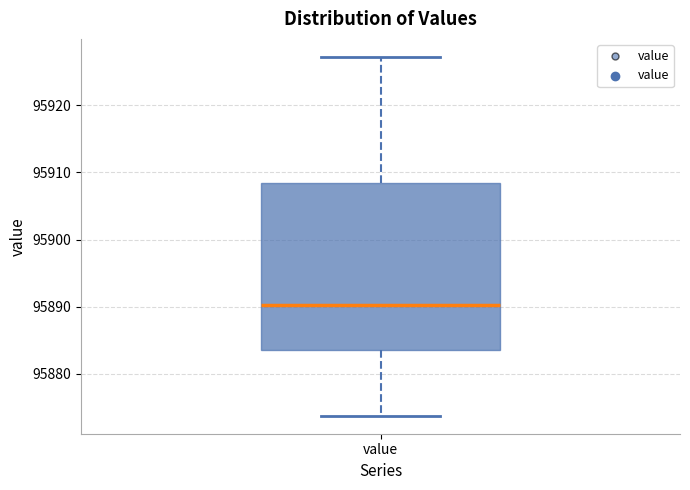

Read this box plot against the y-axis: the position of the median line, the range covered by the box, and the ends of both whiskers. The values are not printed on the chart, so give them approximately, as read against the axis.

median 95890, box 95884 to 95908, whiskers 95874 to 95927